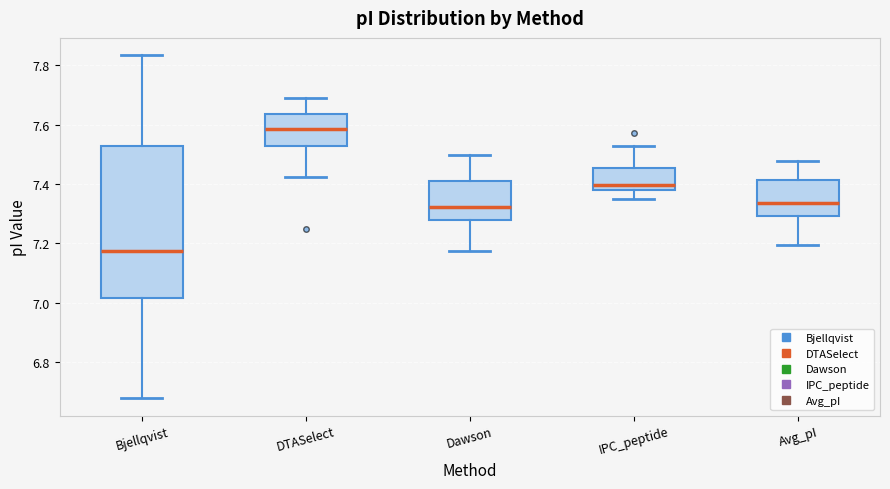

Which box's median line is the highest?

DTASelect